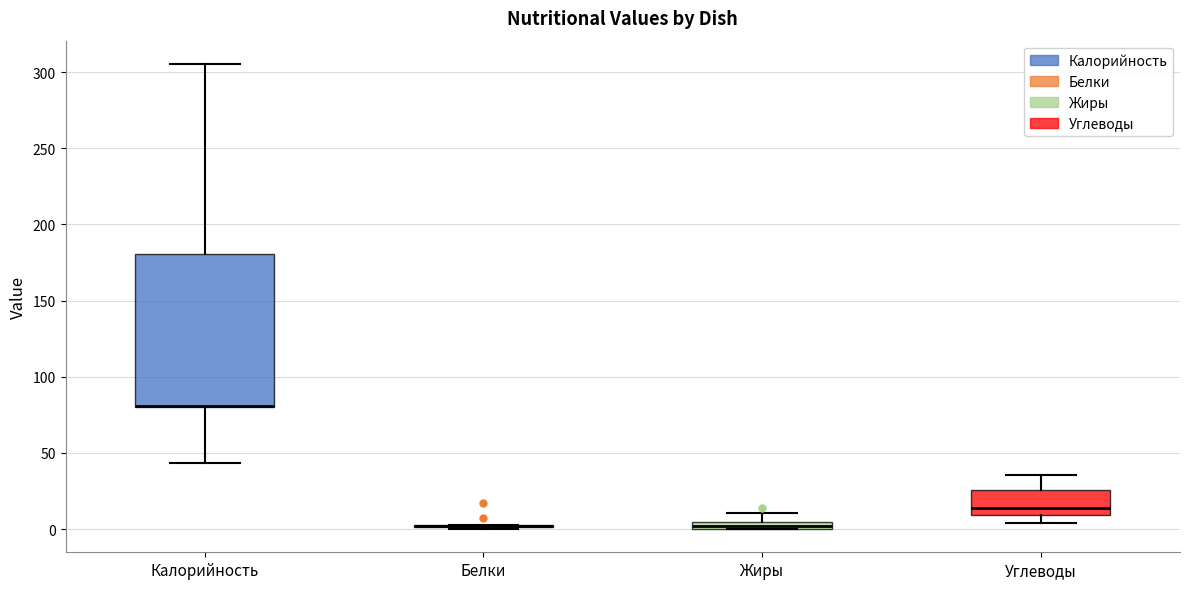

Where is the lower edge of the box for Жиры on the y-axis? The values are not printed on the chart, so give them approximately, as read against the axis.

0